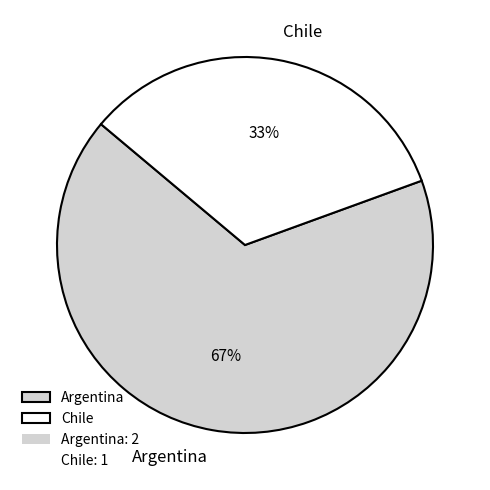

What is the majority slice?

Argentina